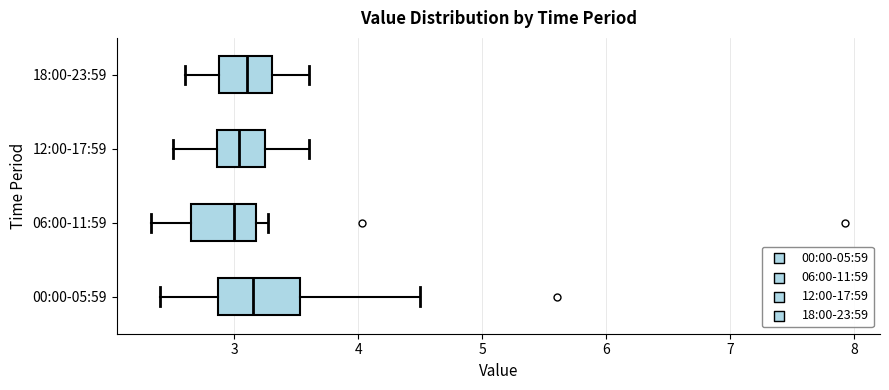

Where is the left edge of the box for 18:00-23:59 on the x-axis? The values are not printed on the chart, so give them approximately, as read against the axis.

2.9